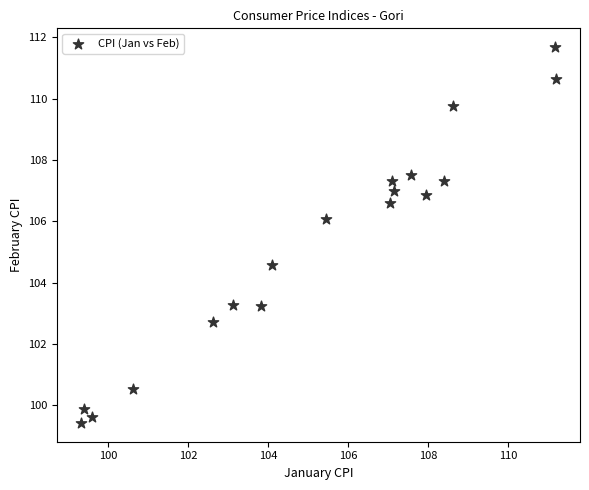

What Y value in the scatter plot is closest to 105?

104.6